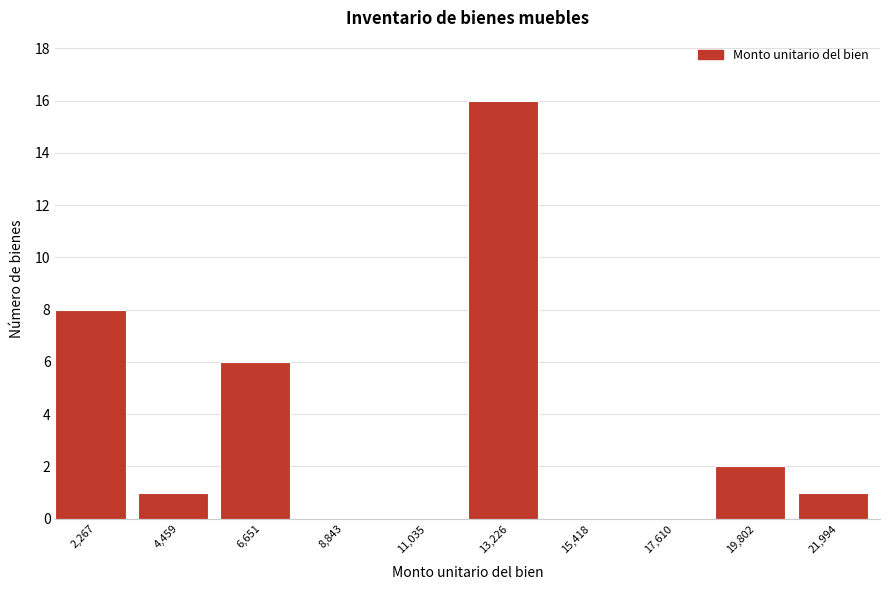

Reading left to right, transcribe all the data shown in this chart.

2,267=8	4,459=1	6,651=6	8,843=0	11,035=0	13,226=16	15,418=0	17,610=0	19,802=2	21,994=1